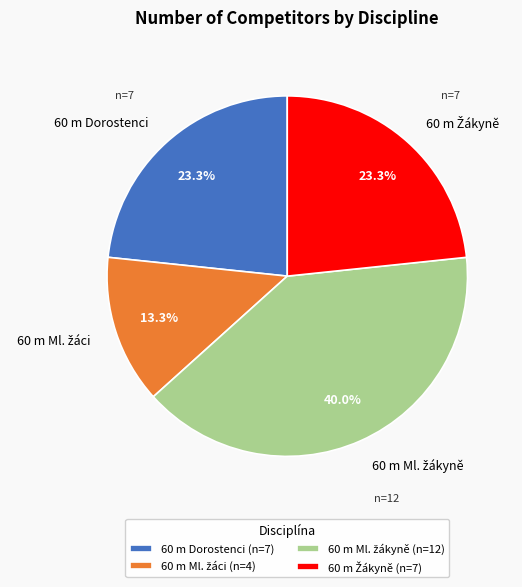

Is there any slice that represents more than half of the pie?

No